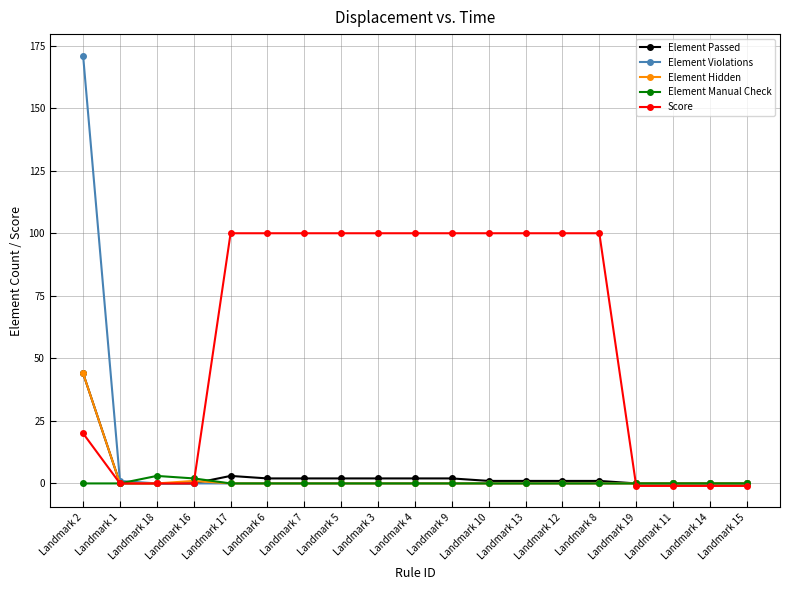

Where is Score nearest to the value 49?

Landmark 2